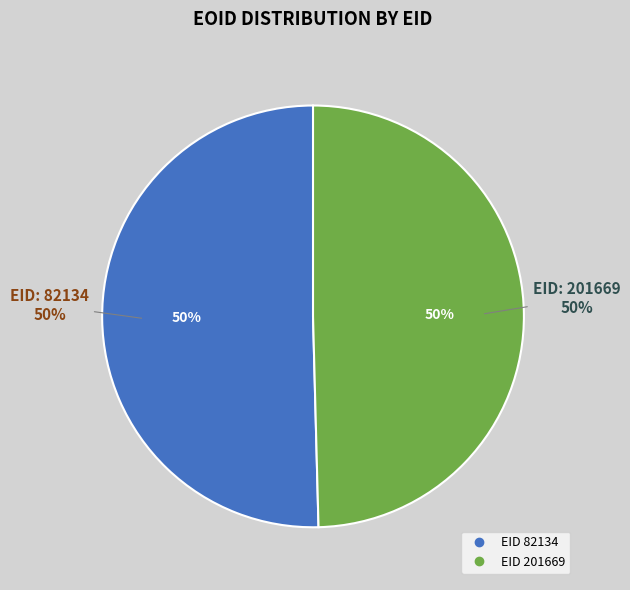

To the nearest percent, what is the average slice percentage?

50%